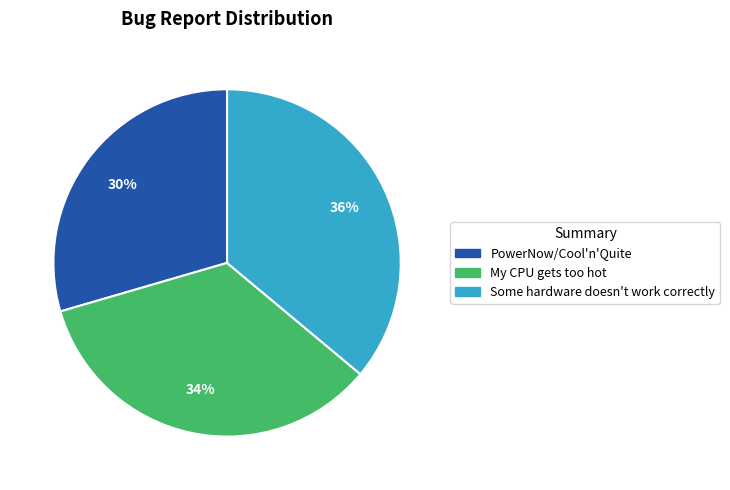

Rank the categories by value from highest to lowest.

Some hardware doesn't work correctly, My CPU gets too hot, PowerNow/Cool'n'Quite